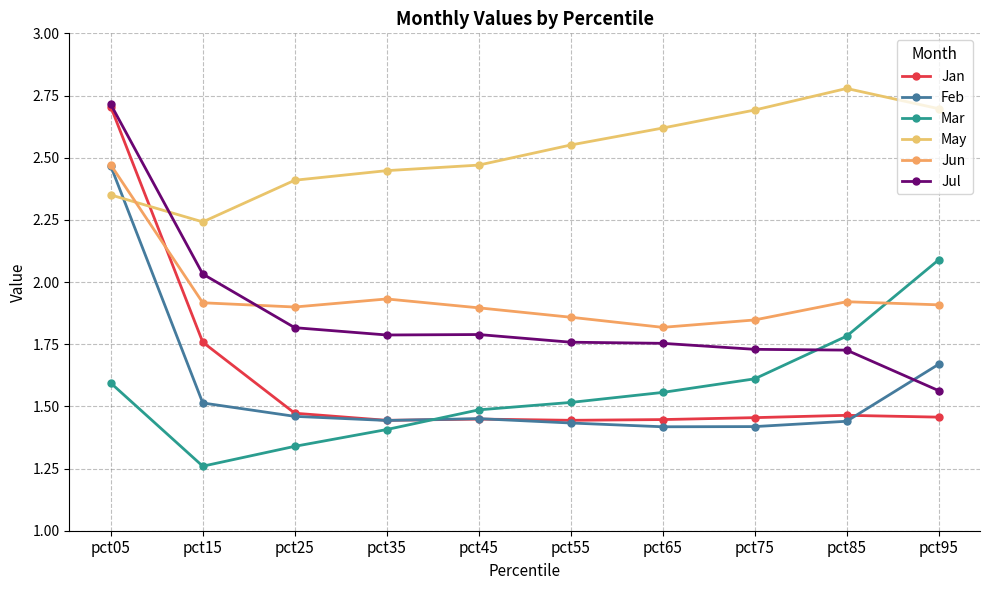

Is the value of Jun at pct35 greater than the value of Jul at pct45?

Yes